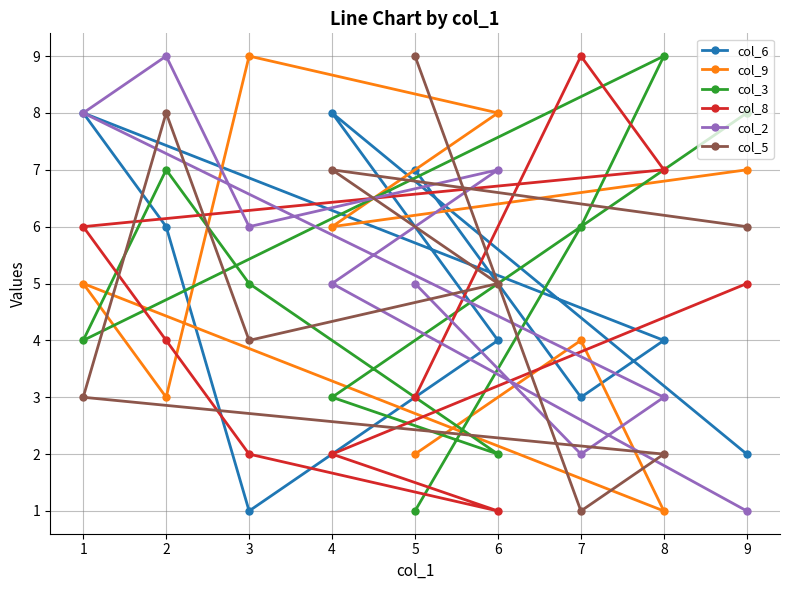

How many lines are shown in the chart?

6